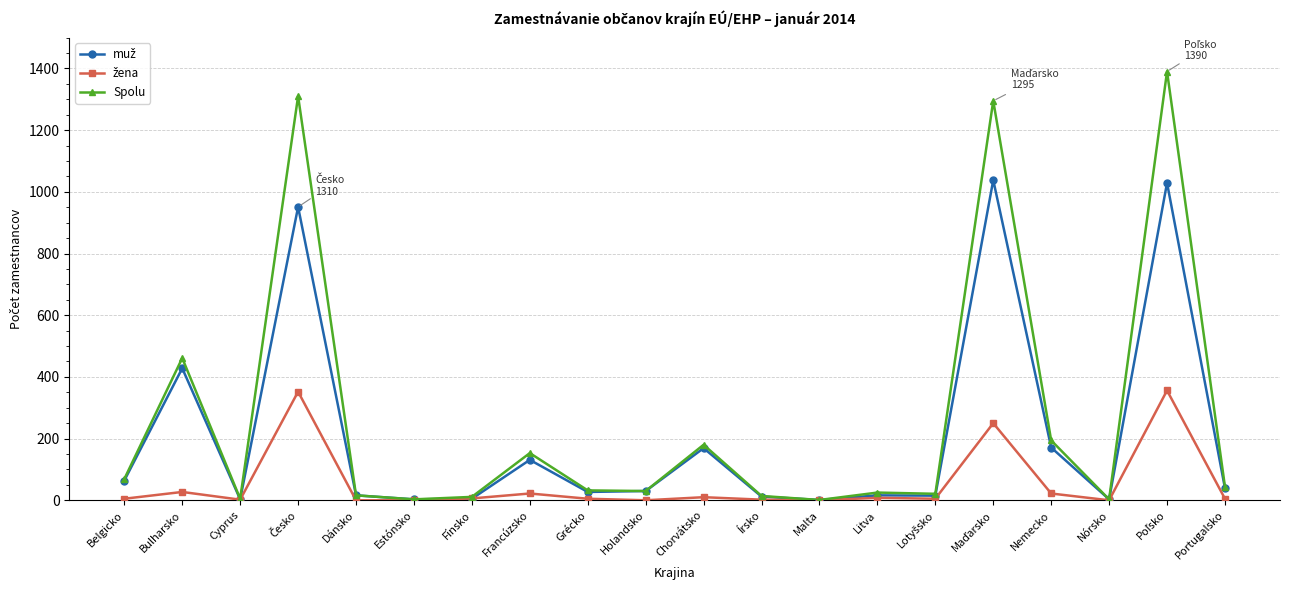

Which series has the largest range (max minus min)?

Spolu